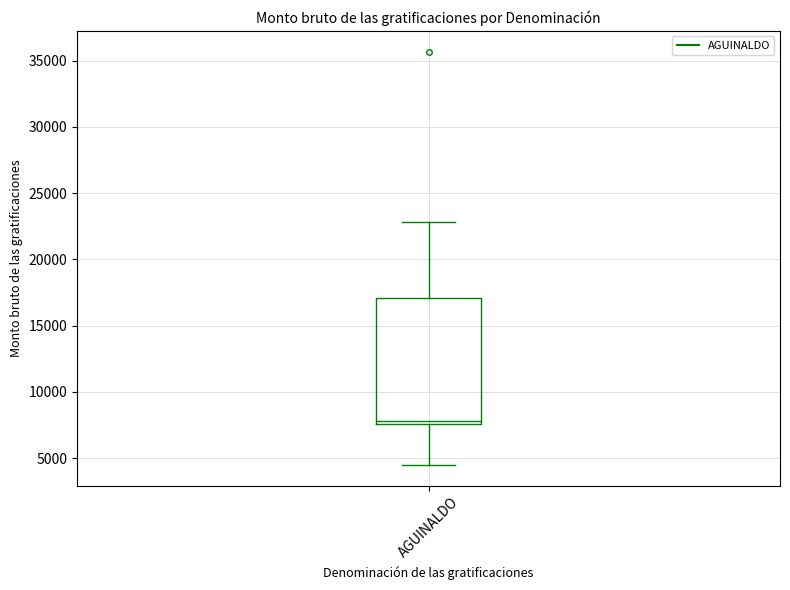

Read this box plot against the y-axis: the position of the median line, the range covered by the box, and the ends of both whiskers. The values are not printed on the chart, so give them approximately, as read against the axis.

median 8000, box 7500 to 17000, whiskers 4500 to 23000